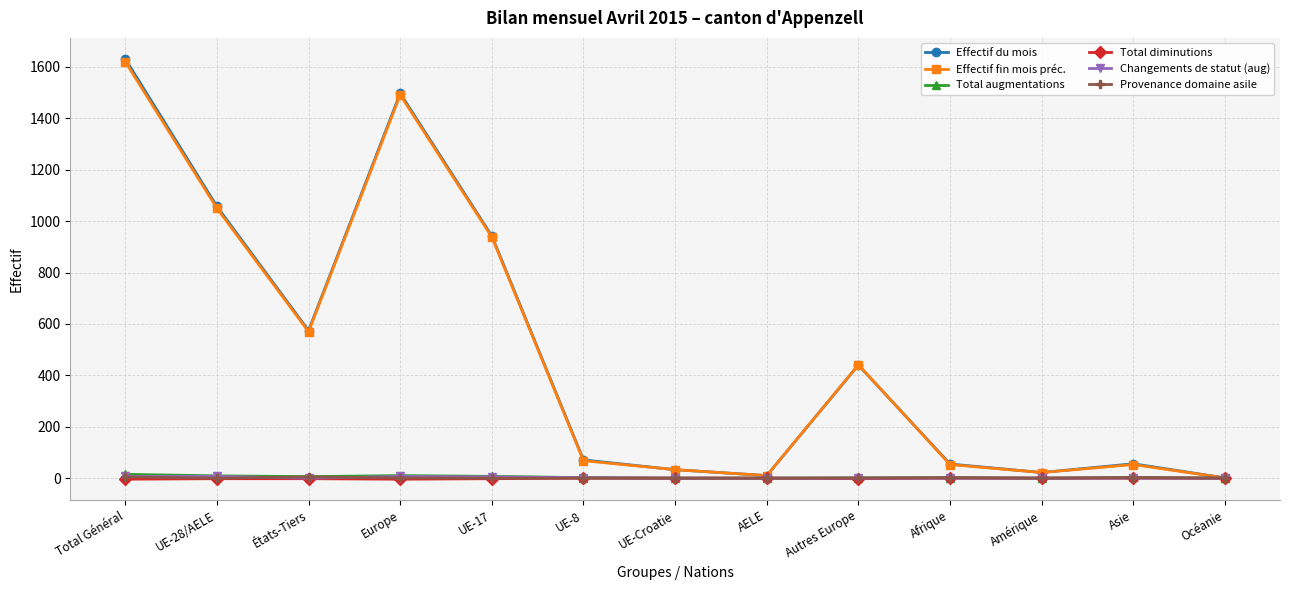

What is the sum of all Effectif fin mois préc. values?

6350